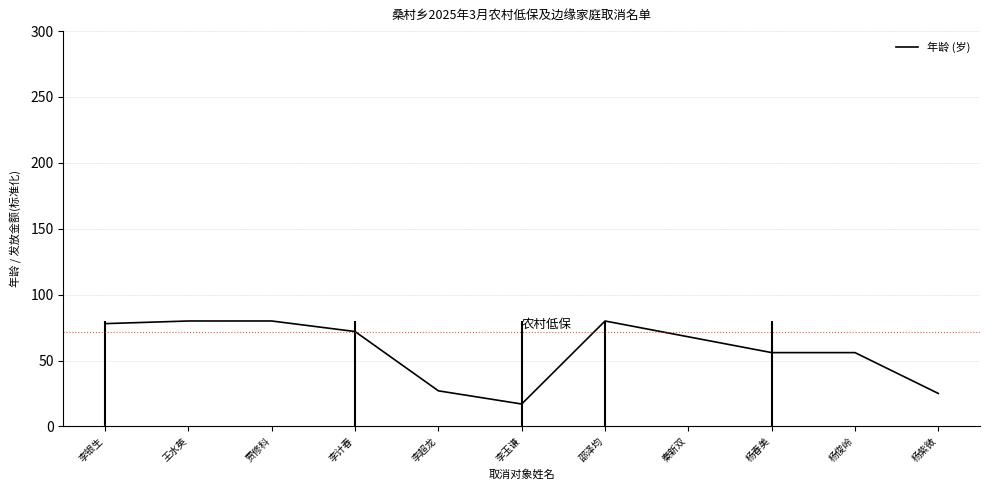

The chart shows a value of 80 at 王水英. True or false?

True